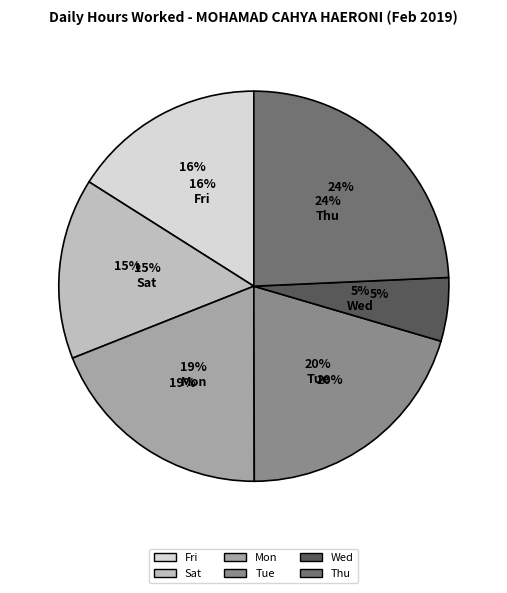

True or false: 20-Wed accounts for 1% of the total.

False